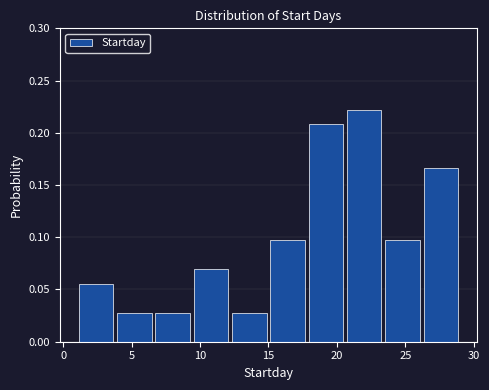

Over which range of the x-axis is the bar tallest?

20.6 to 23.4